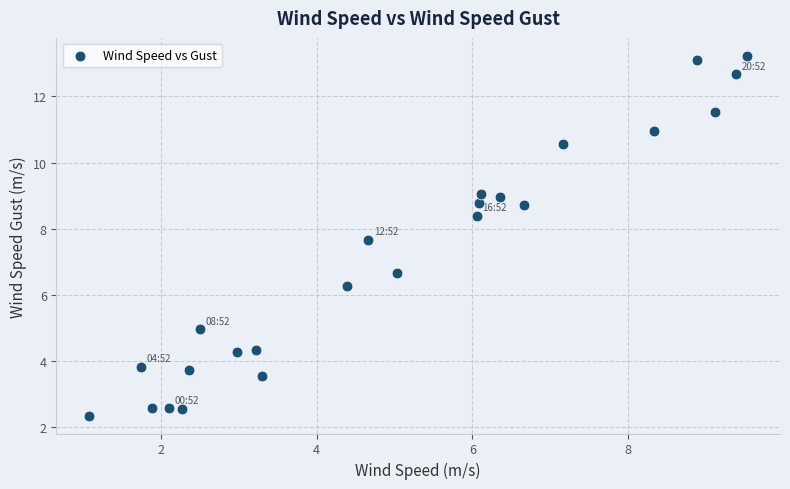

What is the range of X values (max minus min)?

8.4